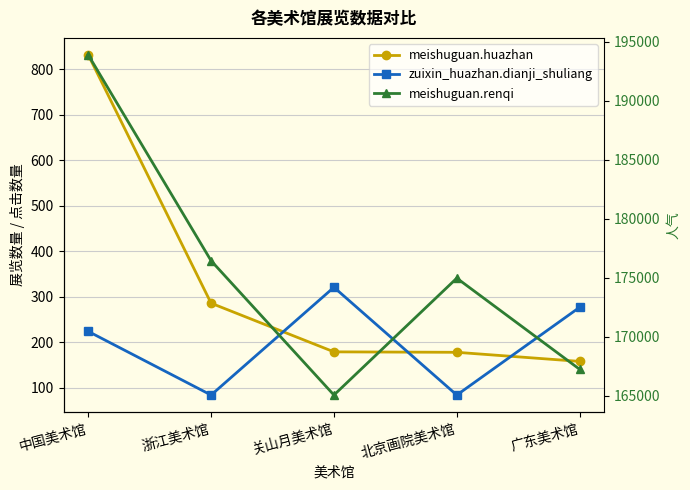

Which category has the highest value across all series?

中国美术馆